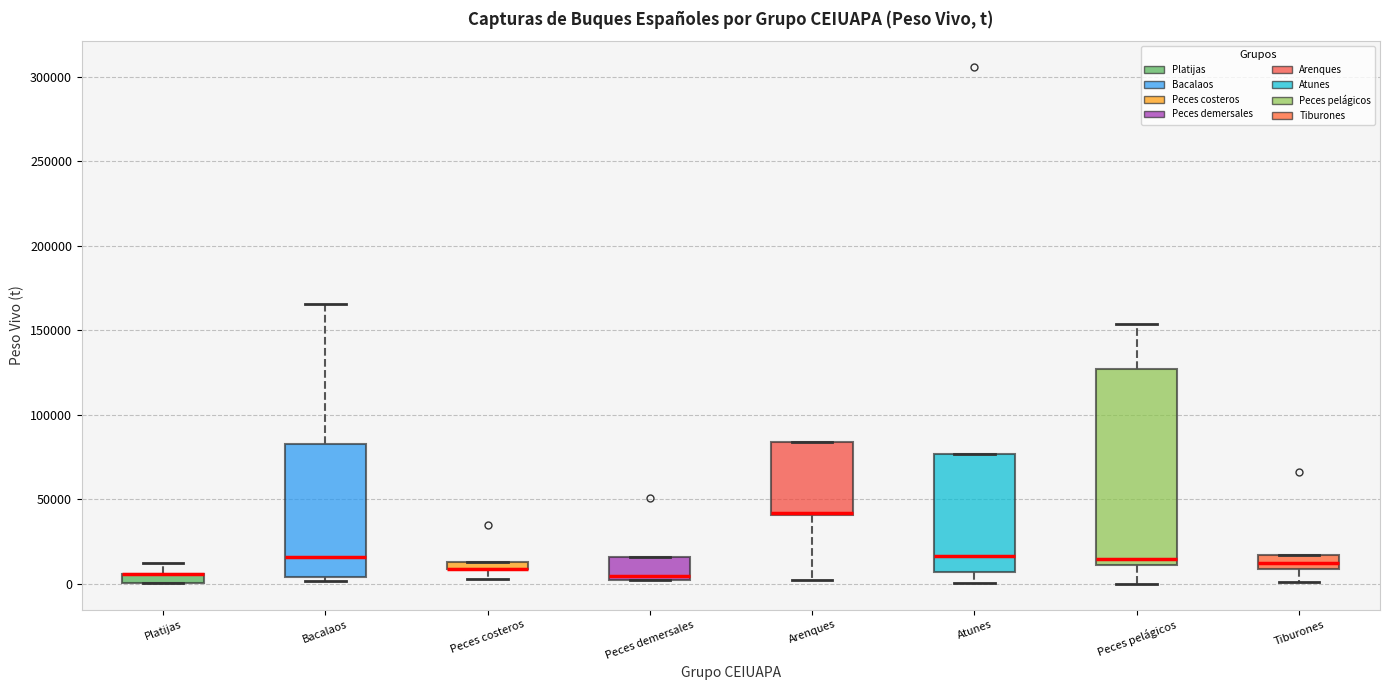

Where is the lower edge of the box for Arenques on the y-axis? The values are not printed on the chart, so give them approximately, as read against the axis.

40000